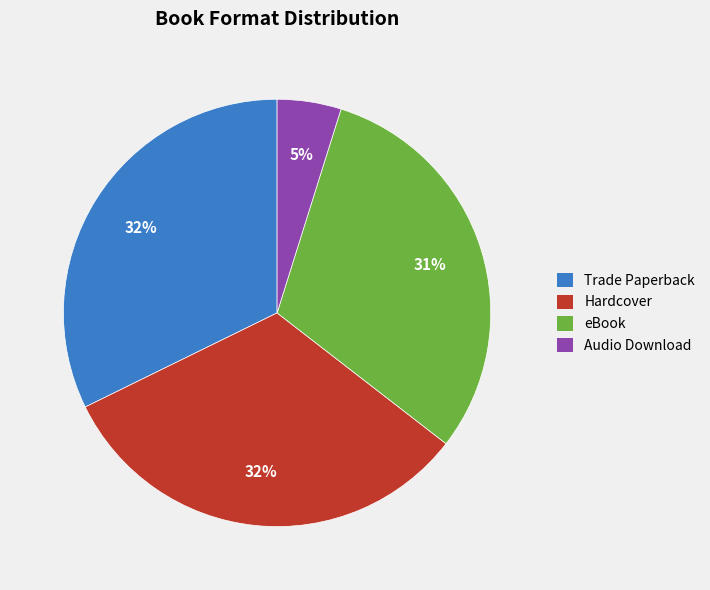

Count the number of slices in the pie.

4